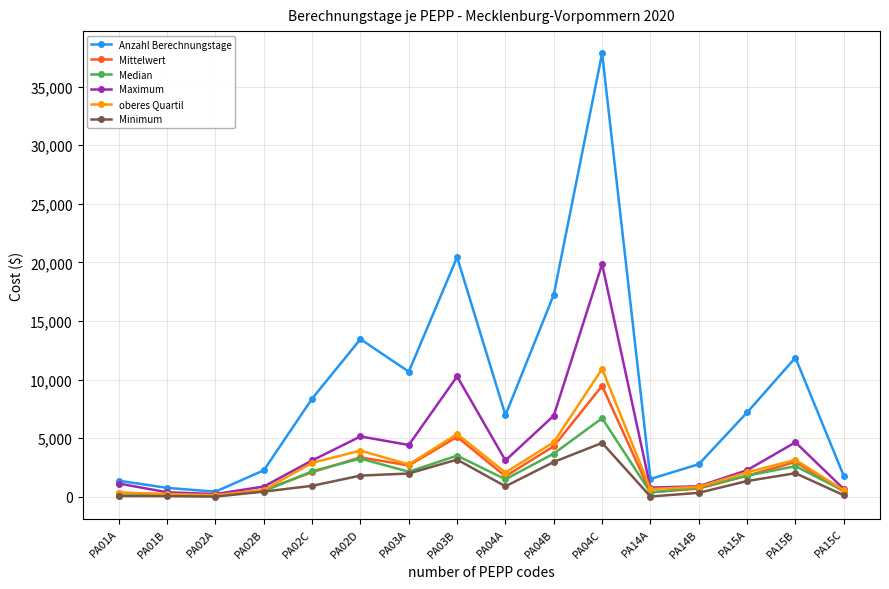

List the series in order of their peak value, lowest first.

Minimum, Median, Mittelwert, oberes Quartil, Maximum, Anzahl Berechnungstage